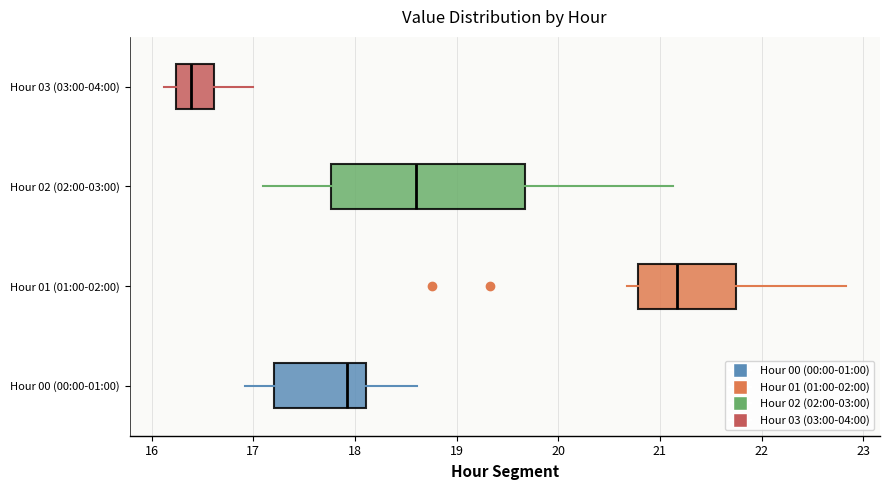

Which box has the furthest to the left median line?

Hour 03 (03:00-04:00)